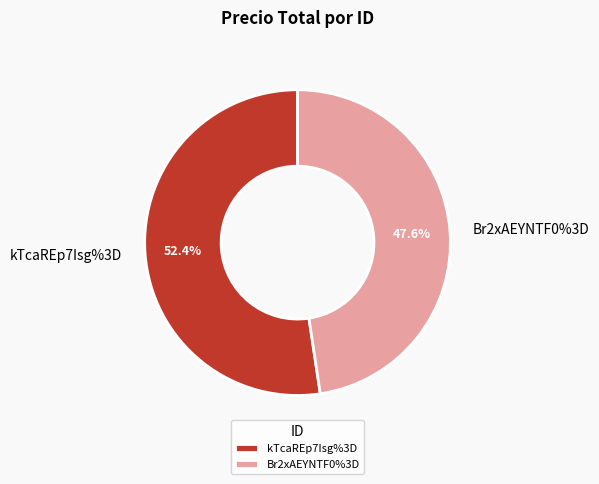

Approximately how many times larger is the value at kTcaREp7Isg%3D compared to Br2xAEYNTF0%3D?

1.1